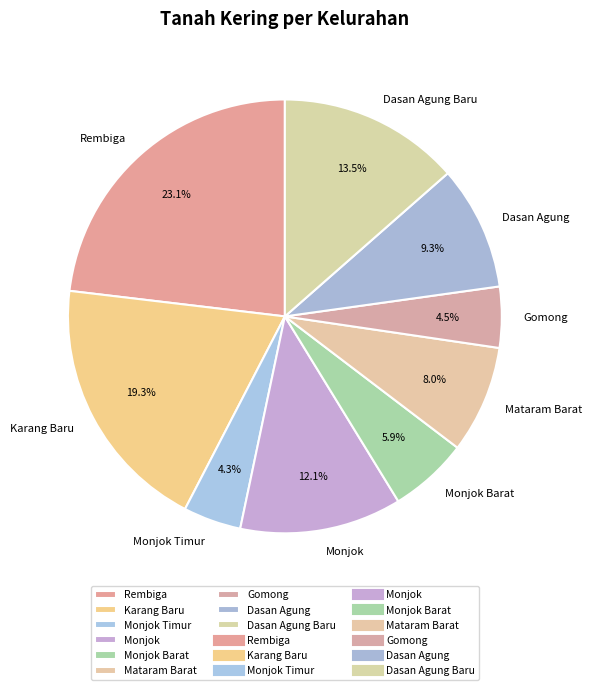

Is Monjok Timur the majority of the pie?

No